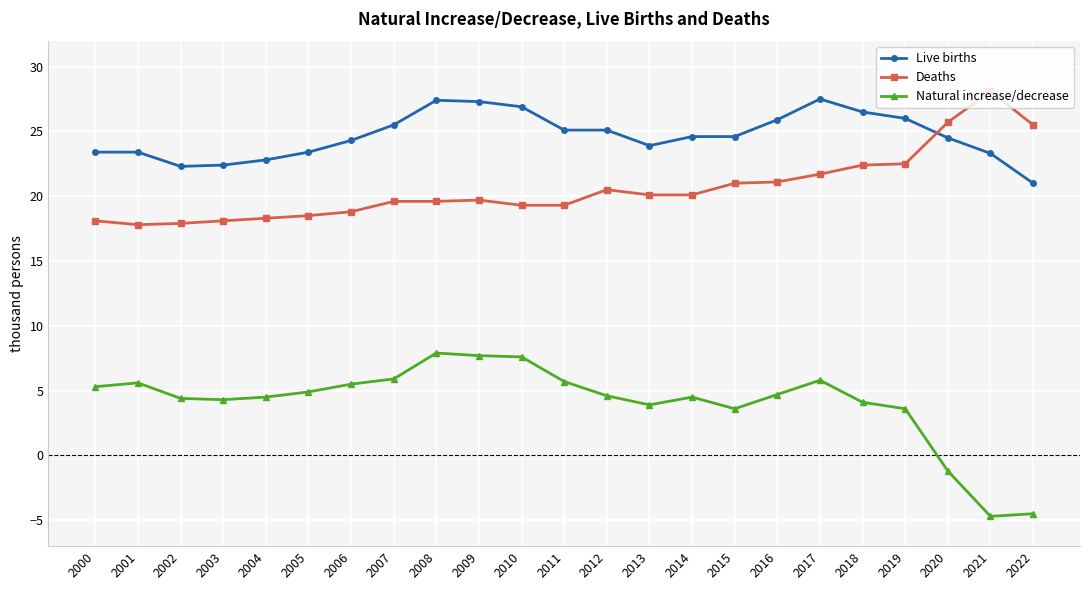

Is it true that Live births equals 22.4 at 2003?

True